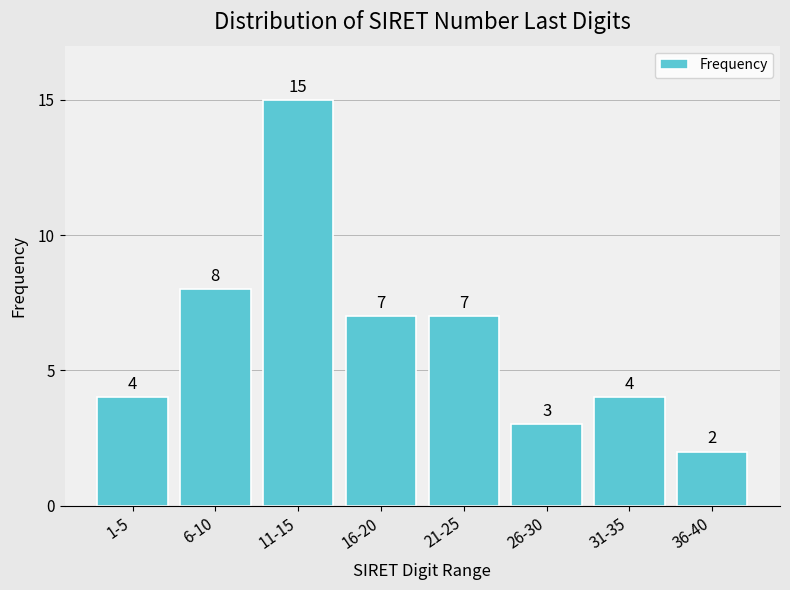

Reading right to left, list all the values displayed in this chart.

36-40=2	31-35=4	26-30=3	21-25=7	16-20=7	11-15=15	6-10=8	1-5=4